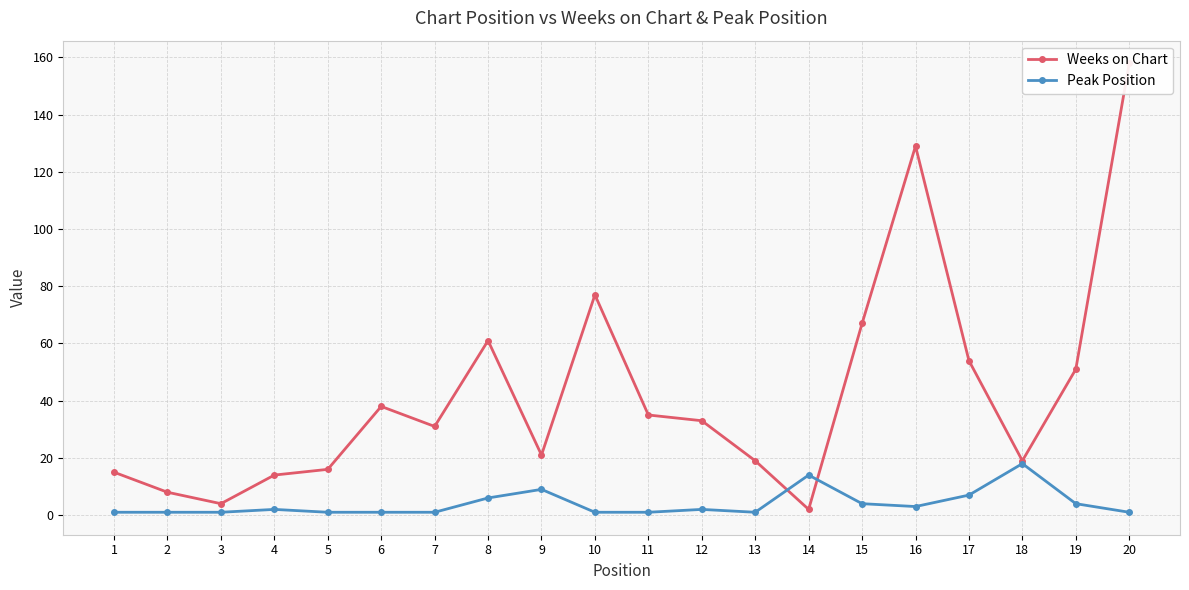

What is the average value of the Peak Position series?

4